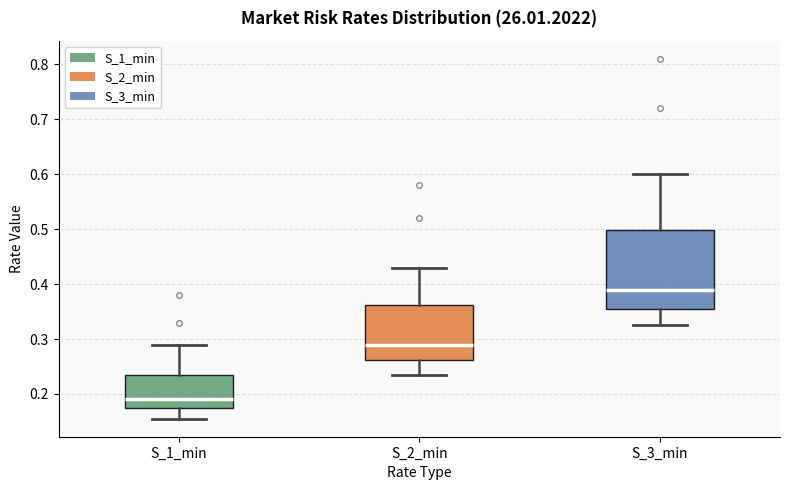

Reading left to right, transcribe this box plot: for each box, give where its median line is, the range the box spans, and where its two whiskers end, as read against the y-axis. The values are not printed on the chart, so give them approximately, as read against the axis.

S_1_min: median 0.19, box 0.18 to 0.24, whiskers 0.16 to 0.29
S_2_min: median 0.29, box 0.26 to 0.36, whiskers 0.24 to 0.43
S_3_min: median 0.39, box 0.36 to 0.50, whiskers 0.33 to 0.60